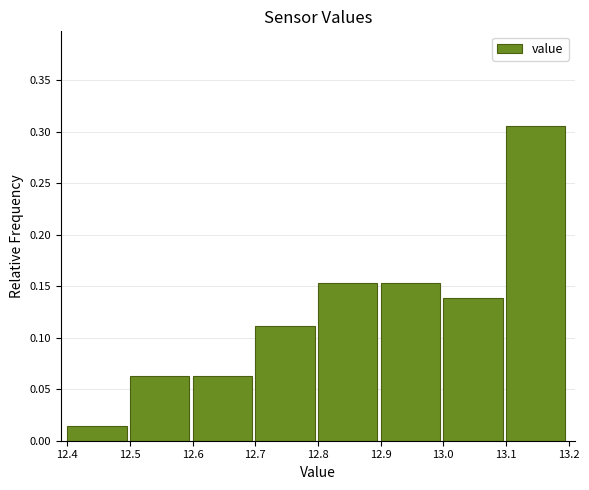

Reading left to right, transcribe this chart: for each bar, give the range it covers on the x-axis and its height. The values are not printed on the chart, so give them approximately, as read against the axis.

12.4 to 12.5: 0.015
12.5 to 12.6: 0.065
12.6 to 12.7: 0.065
12.7 to 12.8: 0.110
12.8 to 12.9: 0.155
12.9 to 13.0: 0.155
13.0 to 13.1: 0.140
13.1 to 13.2: 0.305